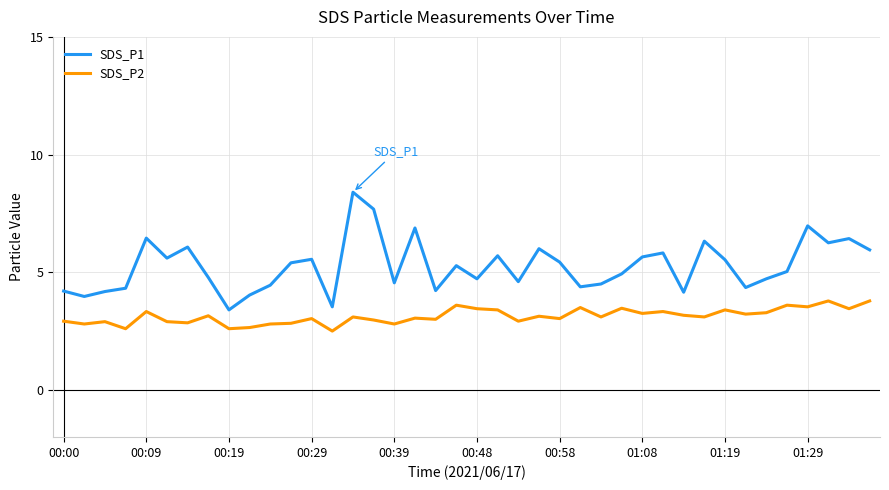

Which series has the largest range (max minus min)?

SDS_P1